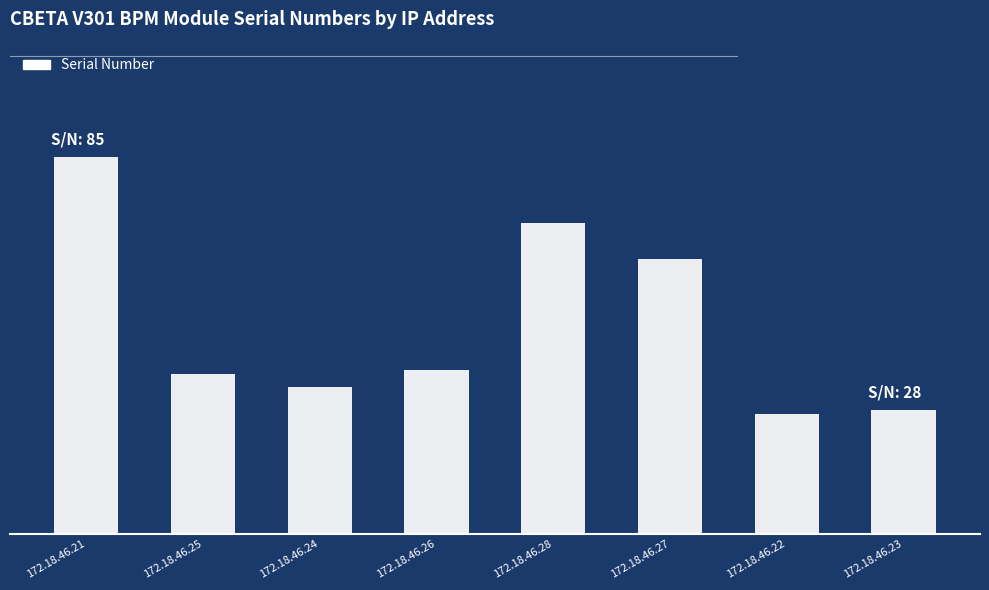

List the labels in order of value, smallest first.

172.18.46.22, 172.18.46.23, 172.18.46.24, 172.18.46.25, 172.18.46.26, 172.18.46.27, 172.18.46.28, 172.18.46.21